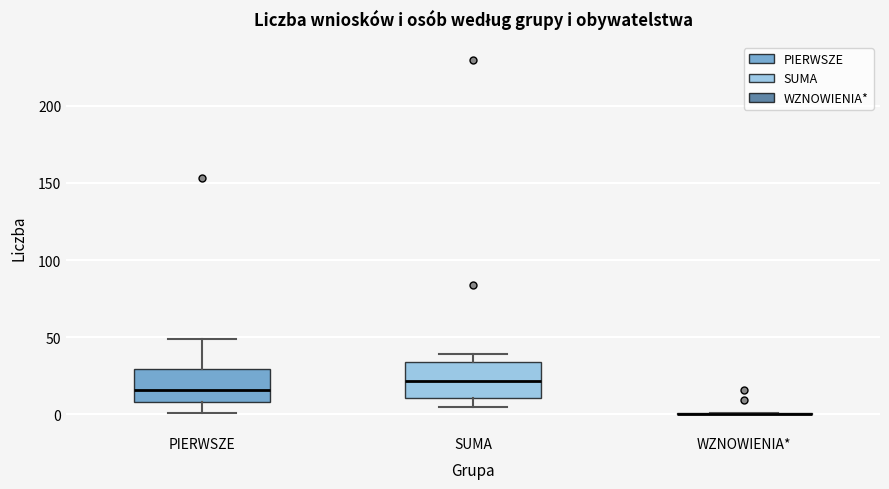

Reading left to right, read every box against the y-axis: the position of its median line, the range the box covers, and the ends of its whiskers. The values are not printed on the chart, so give them approximately, as read against the axis.

PIERWSZE: median 15, box 10 to 30, whiskers 0 to 50
SUMA: median 20, box 10 to 35, whiskers 5 to 40
WZNOWIENIA*: box collapsed to a line at 0, whiskers 0 to 0